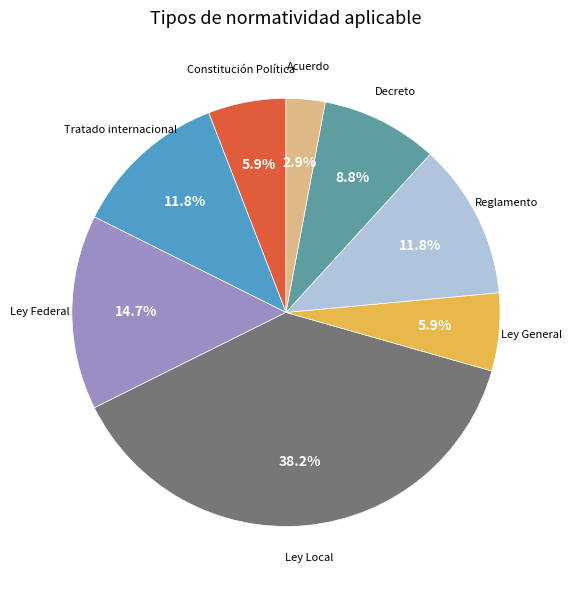

Which has a higher value, Acuerdo or Ley General?

Ley General